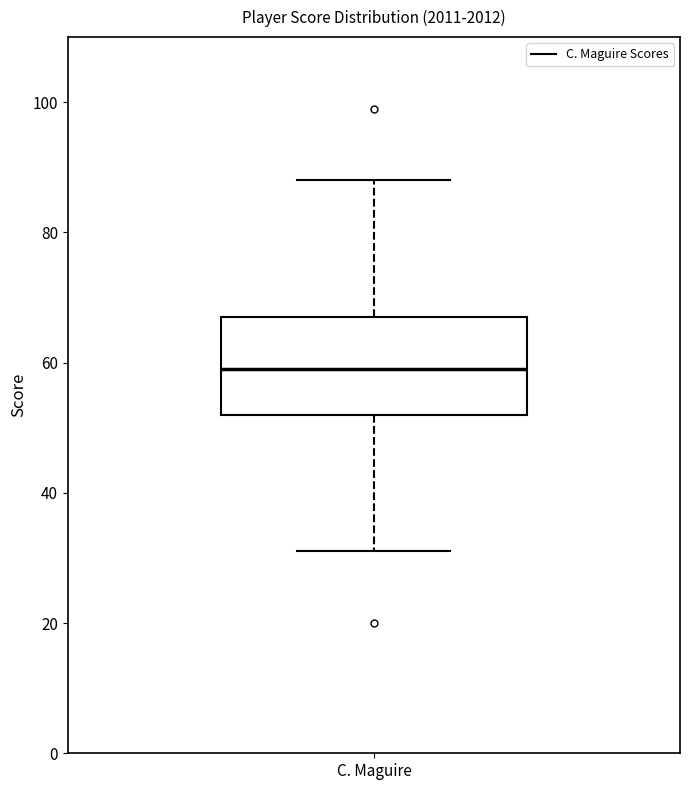

Transcribe this box plot: give where the median line is, the range the box spans, and where the two whiskers end, as read against the y-axis. The values are not printed on the chart, so give them approximately, as read against the axis.

median 60, box 52 to 68, whiskers 32 to 88